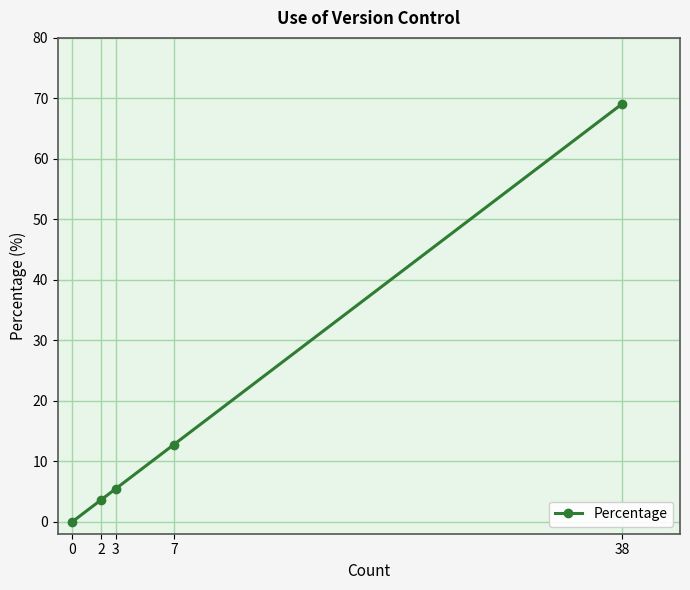

Rank the categories by value from highest to lowest.

38, 7, 3, 2, 0